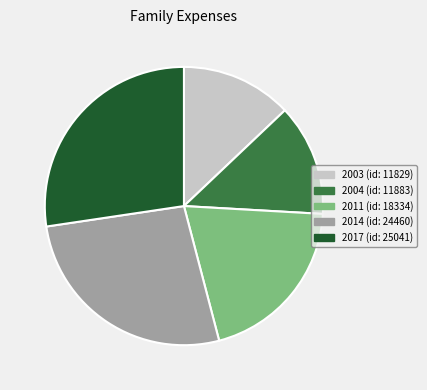

Which slice is the largest?

2017